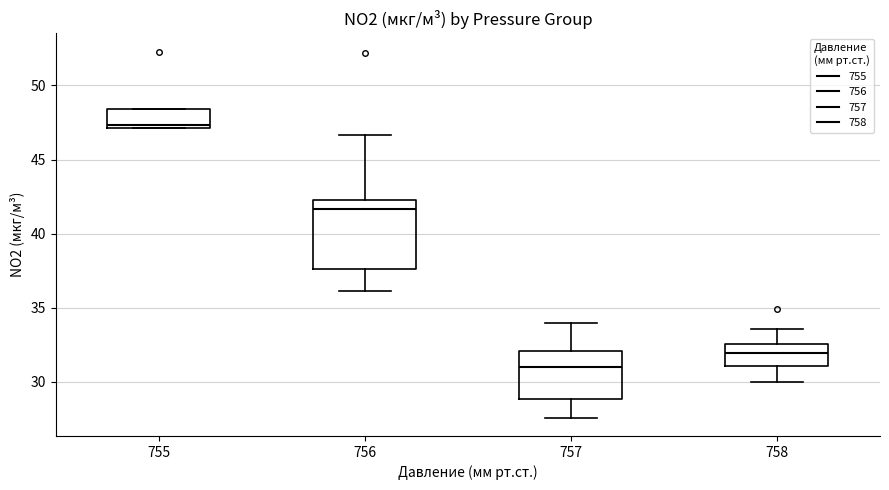

Which box is the tallest, from its lower edge to its upper edge?

756